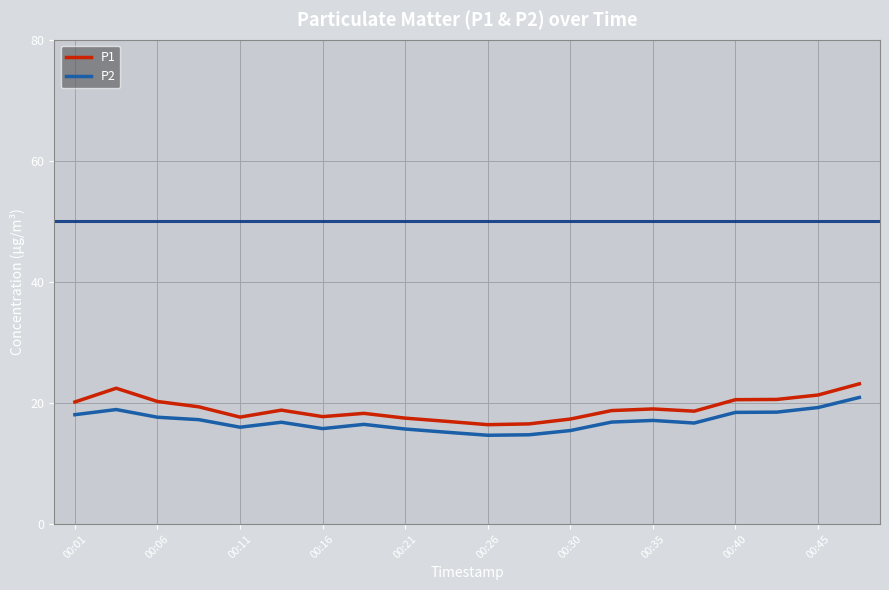

What is the smallest value displayed?

14.7